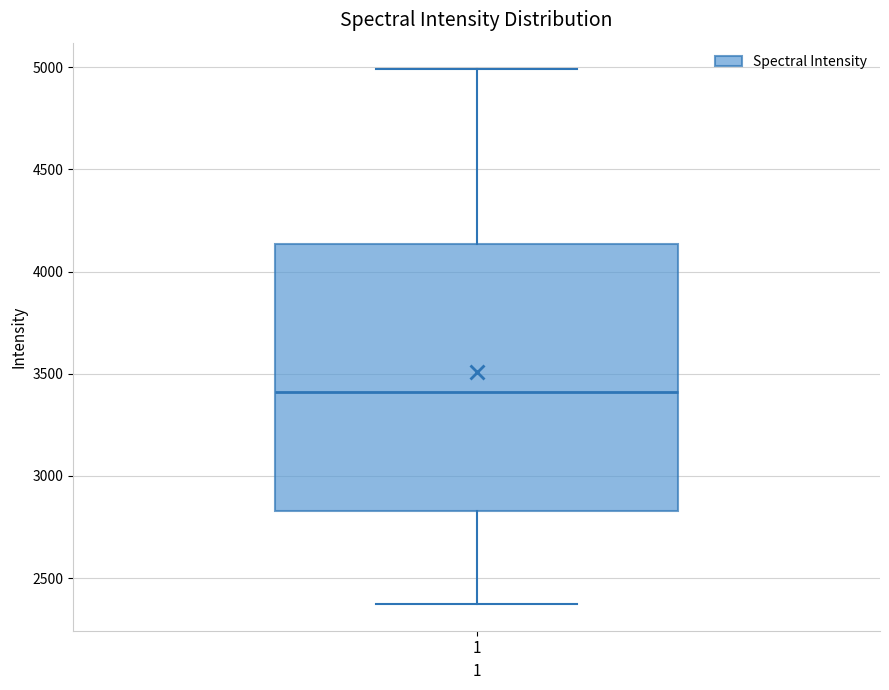

Read this box plot against the y-axis: the position of the median line, the range covered by the box, and the ends of both whiskers. The values are not printed on the chart, so give them approximately, as read against the axis.

median 3400, box 2850 to 4150, whiskers 2350 to 5000